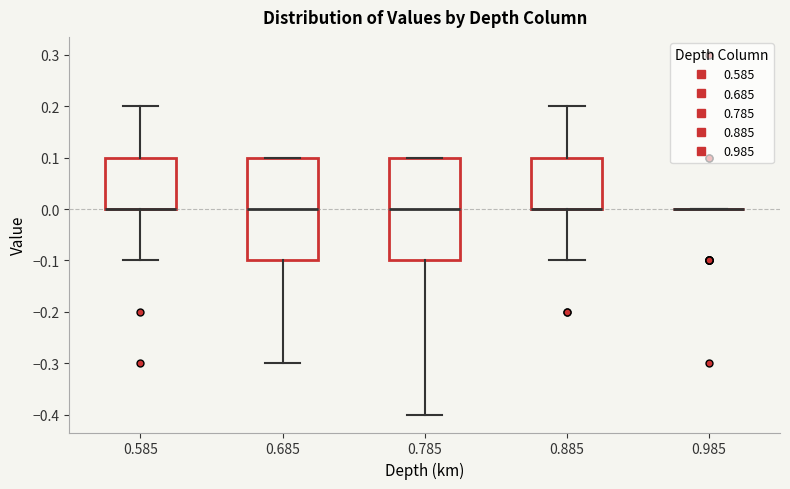

Where is the upper edge of the box at x = 0.585 on the y-axis? The values are not printed on the chart, so give them approximately, as read against the axis.

0.1